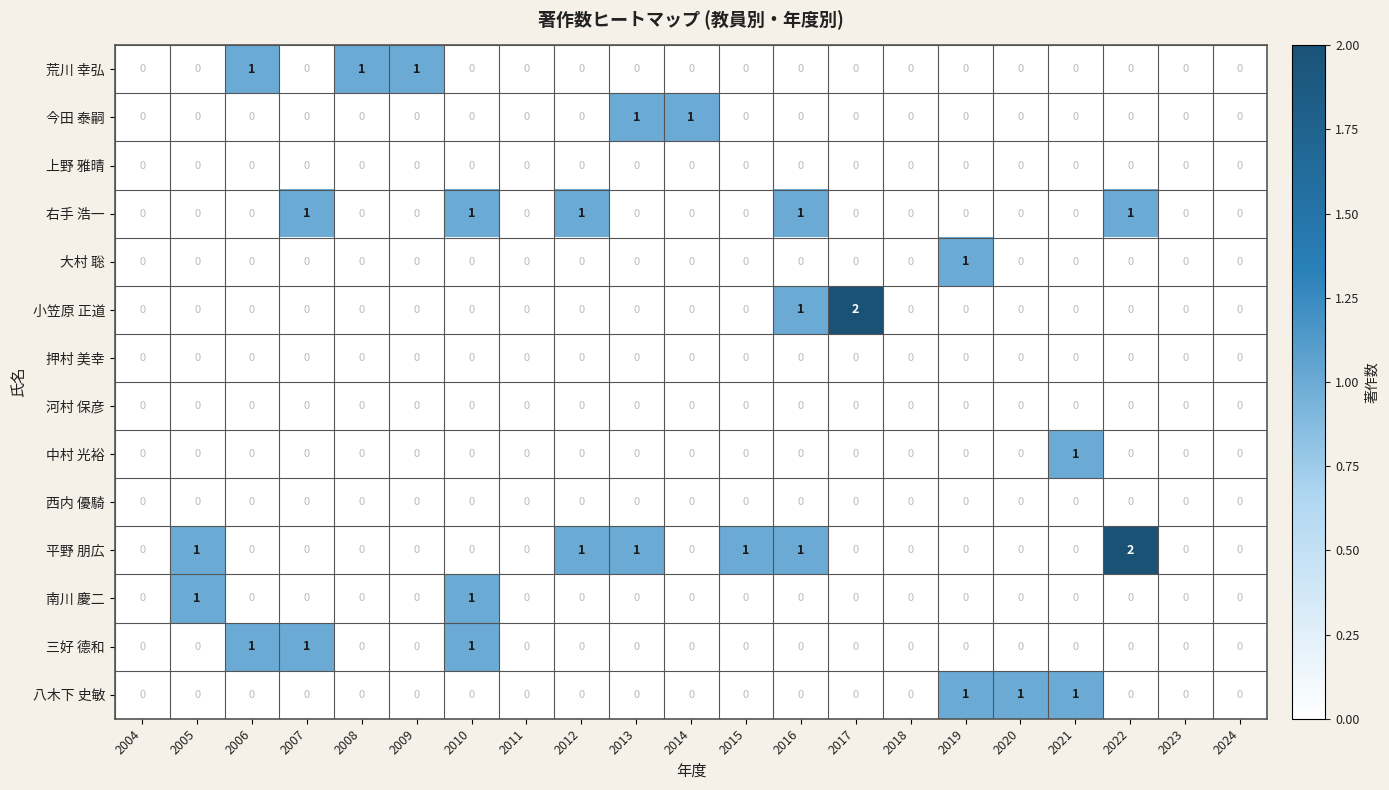

What is the sum of all 荒川 幸弘 values?

3